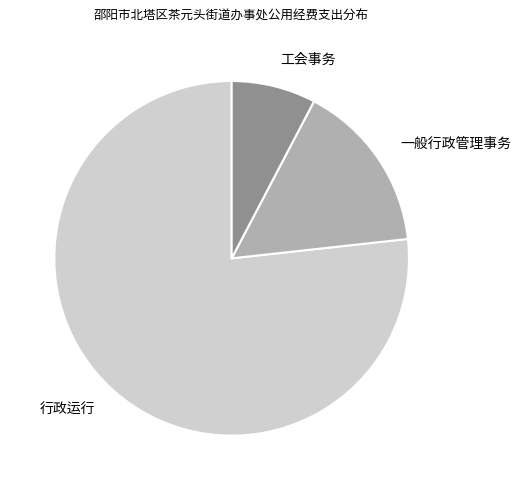

Is the sum of 工会事务 and 一般行政管理事务 greater than half?

No